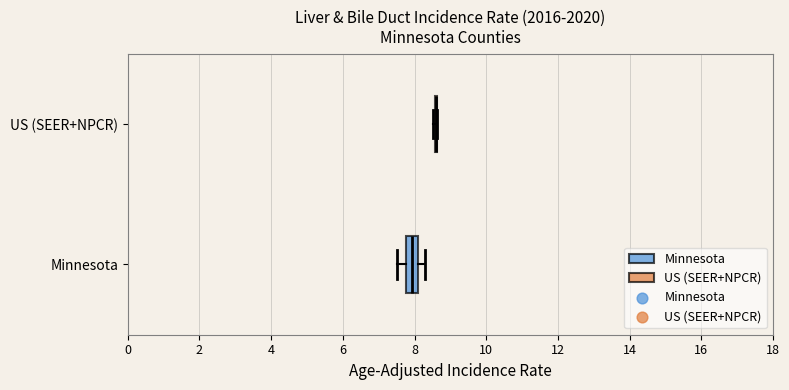

Reading bottom to top, read every box against the x-axis: the position of its median line, the range the box covers, and the ends of its whiskers. The values are not printed on the chart, so give them approximately, as read against the axis.

Minnesota: median 8.0 (inside the box), box 7.8 to 8.0, whiskers 7.6 to 8.2
US (SEER+NPCR): box collapsed to a line at 8.6, whiskers 8.6 to 8.6